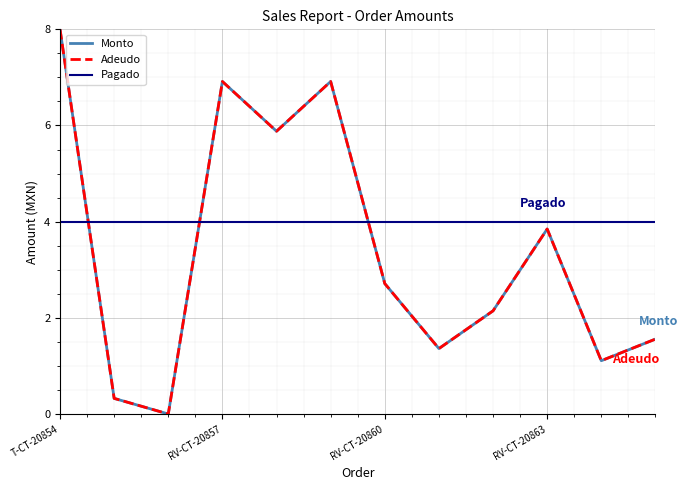

At which category is the sum across all series the highest?

T-CT-20854